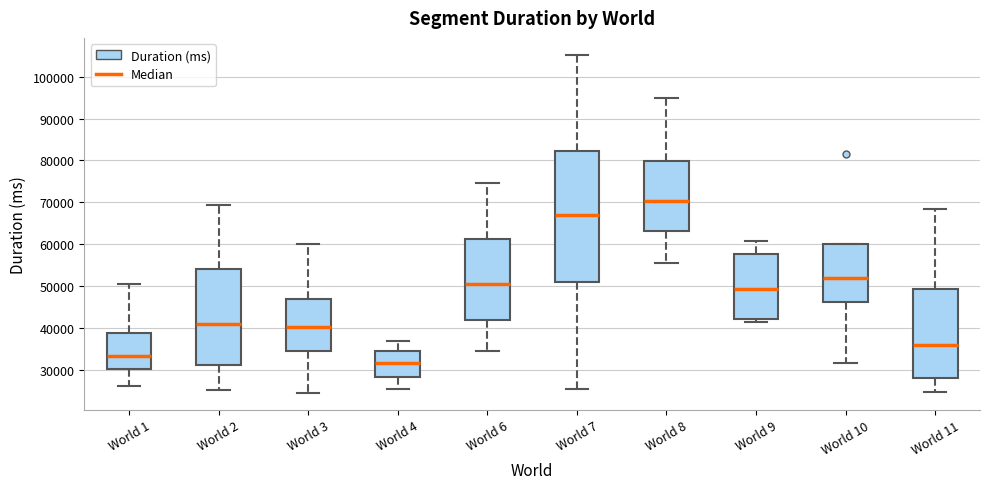

Comparing the boxes themselves (not the whiskers), which one is the tallest?

World 7